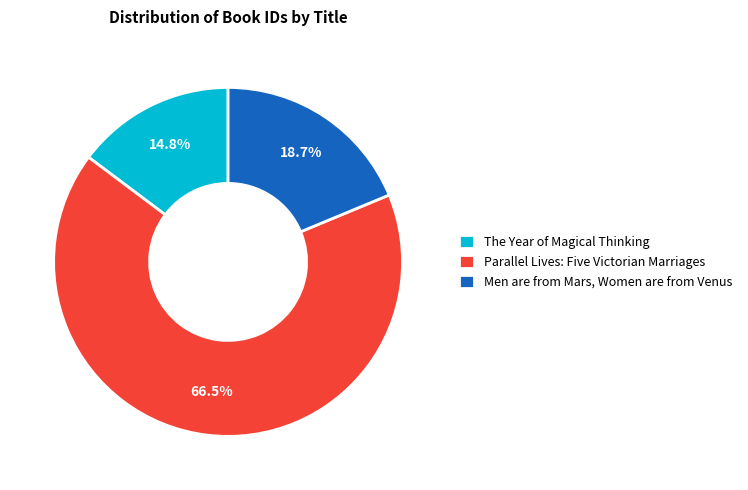

Which has a higher value, The Year of Magical Thinking or Men are from Mars, Women are from Venus?

Men are from Mars, Women are from Venus